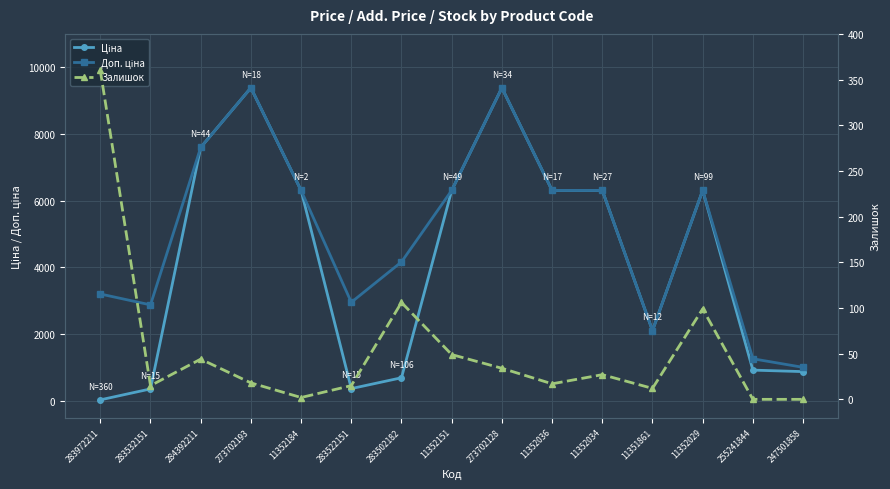

How many values in the Доп. ціна series exceed 6308?

8